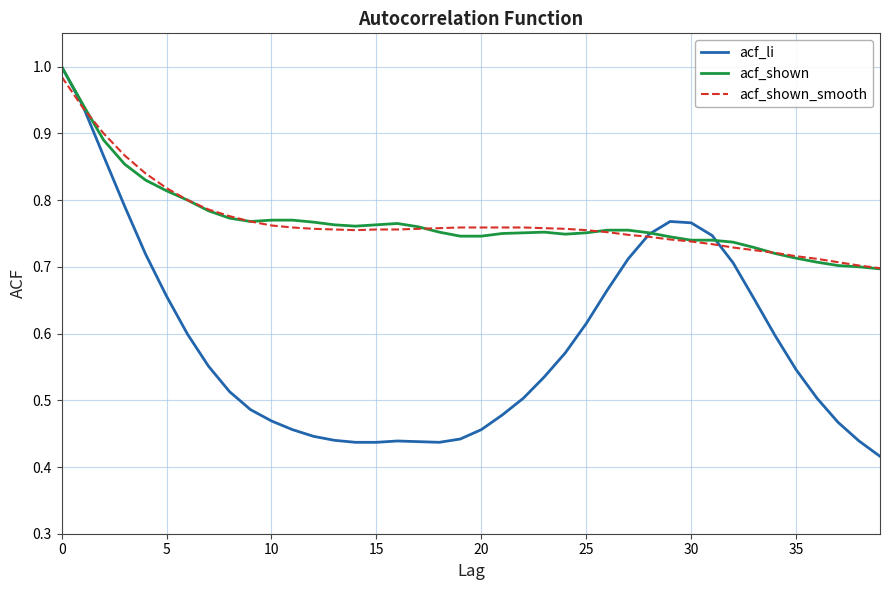

What are all the series names shown in the legend?

acf_li, acf_shown, acf_shown_smooth